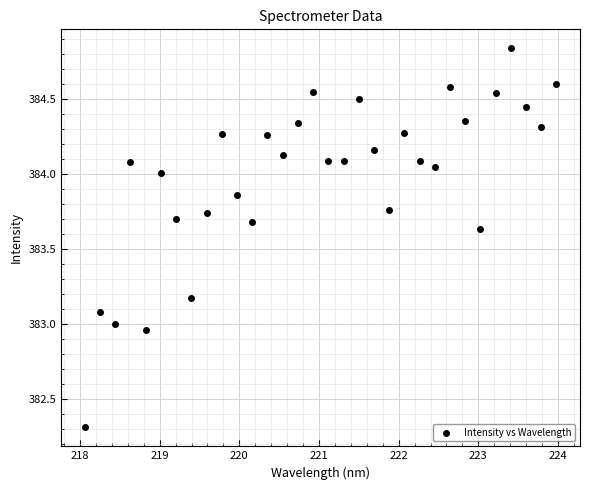

What is the range of Y values (max minus min)?

2.5